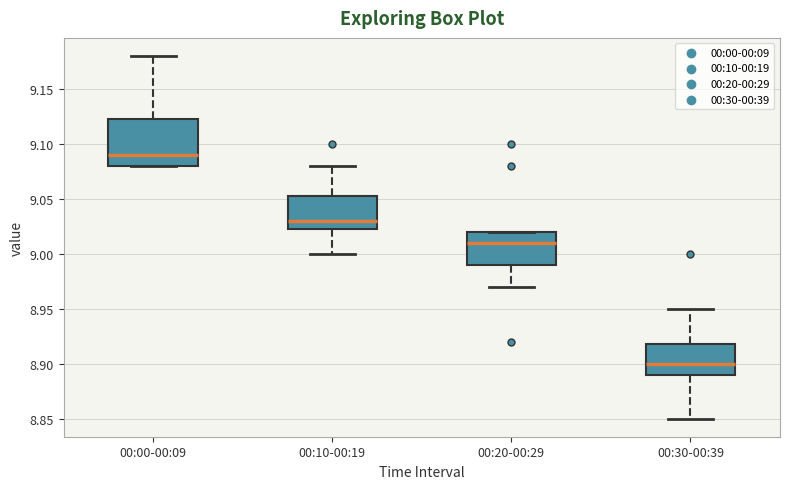

Reading left to right, read every box against the y-axis: the position of its median line, the range the box covers, and the ends of its whiskers. The values are not printed on the chart, so give them approximately, as read against the axis.

00:00-00:09: median 9.090, box 9.080 to 9.125, whiskers 9.080 to 9.180
00:10-00:19: median 9.030, box 9.025 to 9.055, whiskers 9.000 to 9.080
00:20-00:29: median 9.010, box 8.990 to 9.020, whiskers 8.970 to 9.020
00:30-00:39: median 8.900, box 8.890 to 8.920, whiskers 8.850 to 8.950